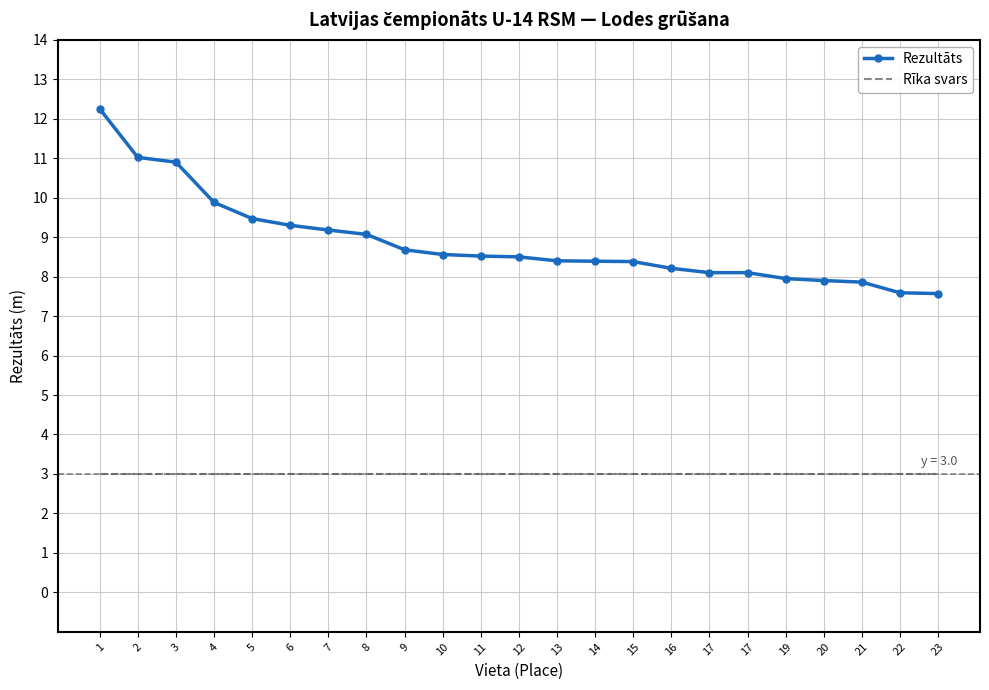

What is the difference between the second highest and second lowest values in the Rezultāts series?

3.4